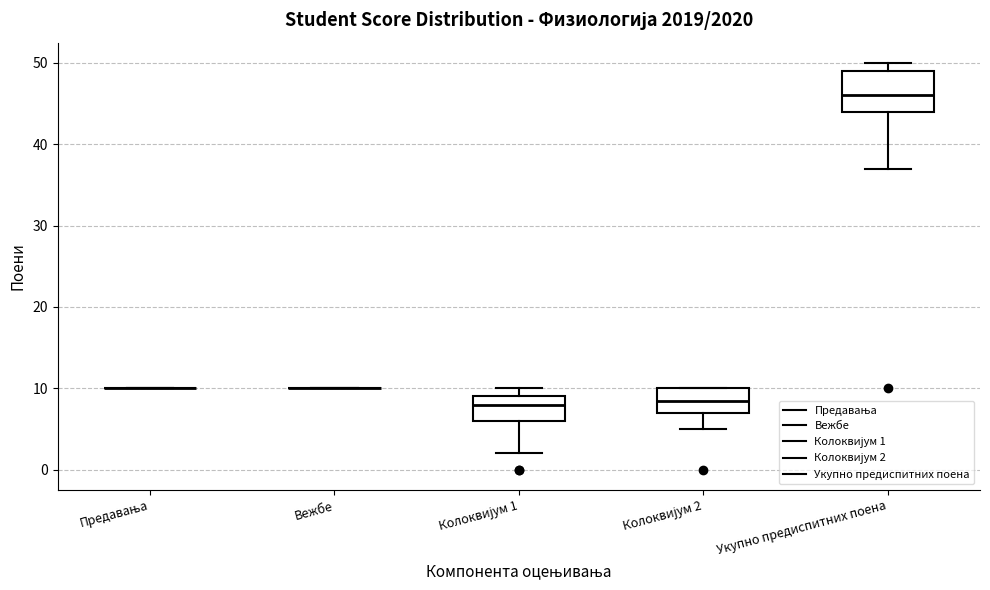

Comparing the boxes themselves (not the whiskers), which one is the tallest?

Укупно предиспитних поена